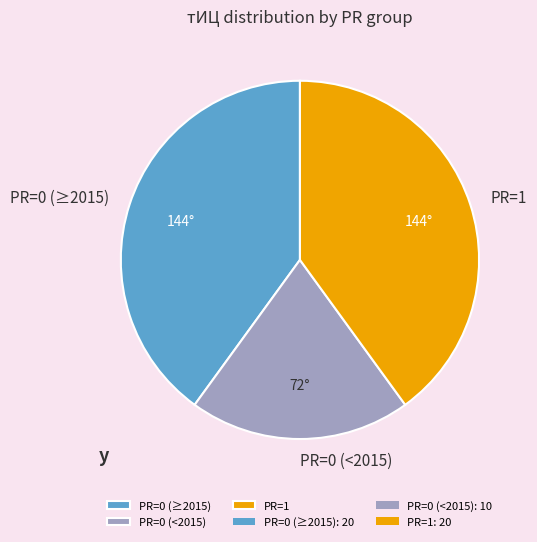

True or false: PR=0 (<2015) accounts for 7% of the total.

False